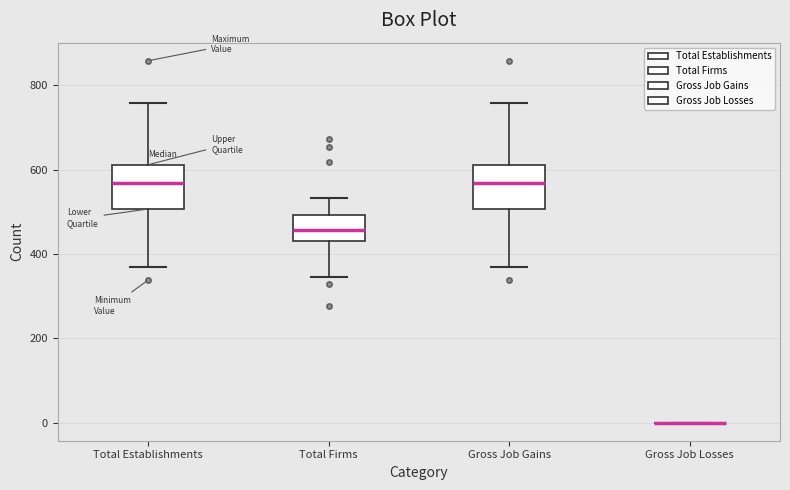

Where does the upper whisker of the box for Total Firms end on the y-axis? The values are not printed on the chart, so give them approximately, as read against the axis.

540